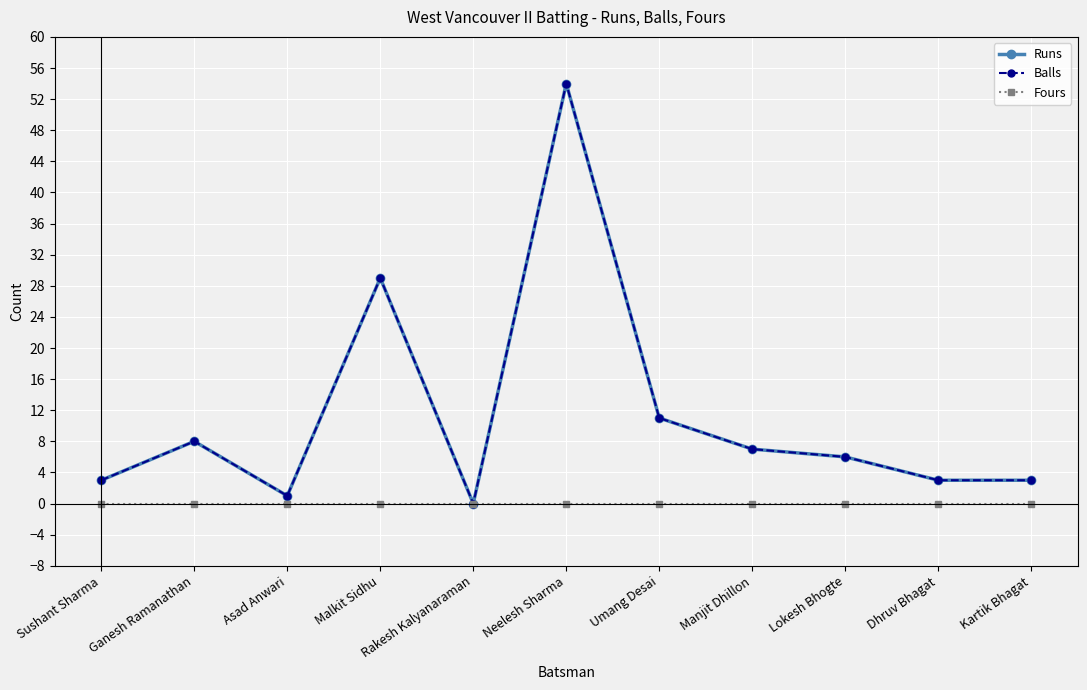

At which category does the chart reach its peak across all series?

Neelesh Sharma